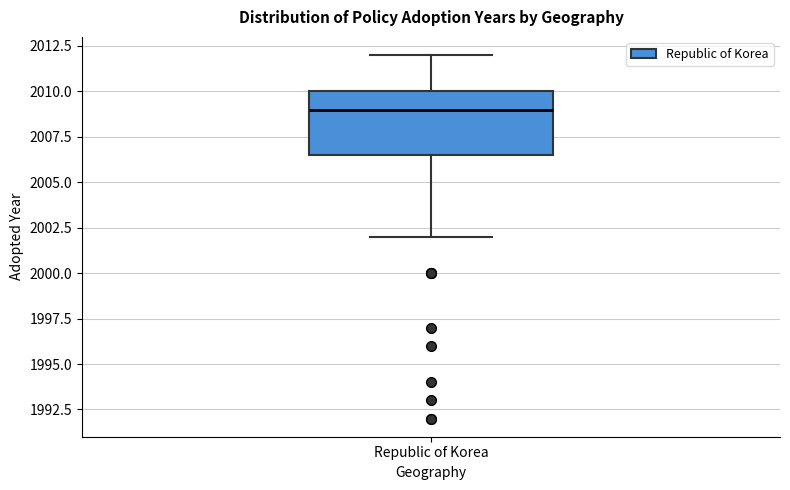

Transcribe this box plot: give where the median line is, the range the box spans, and where the two whiskers end, as read against the y-axis. The values are not printed on the chart, so give them approximately, as read against the axis.

median 2009.0, box 2006.5 to 2010.0, whiskers 2002.0 to 2012.0